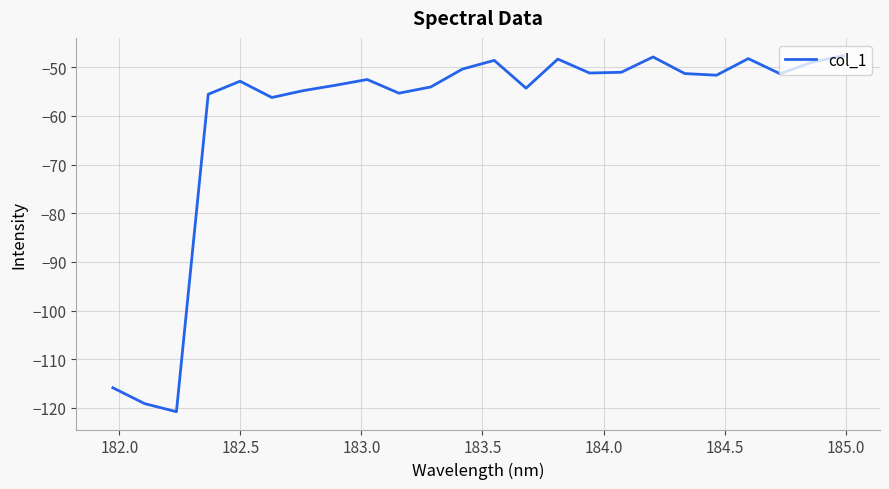

What is the maximum value shown in the chart?

-47.6